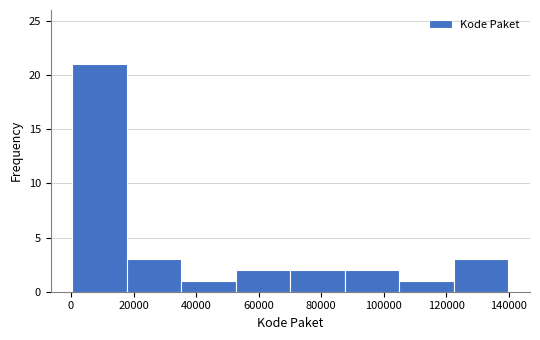

What is the height of the bar covering 104000 to 122000 on the x-axis? Neither the bar edges nor the heights are printed on the chart, so give them approximately, as read against the axes.

1